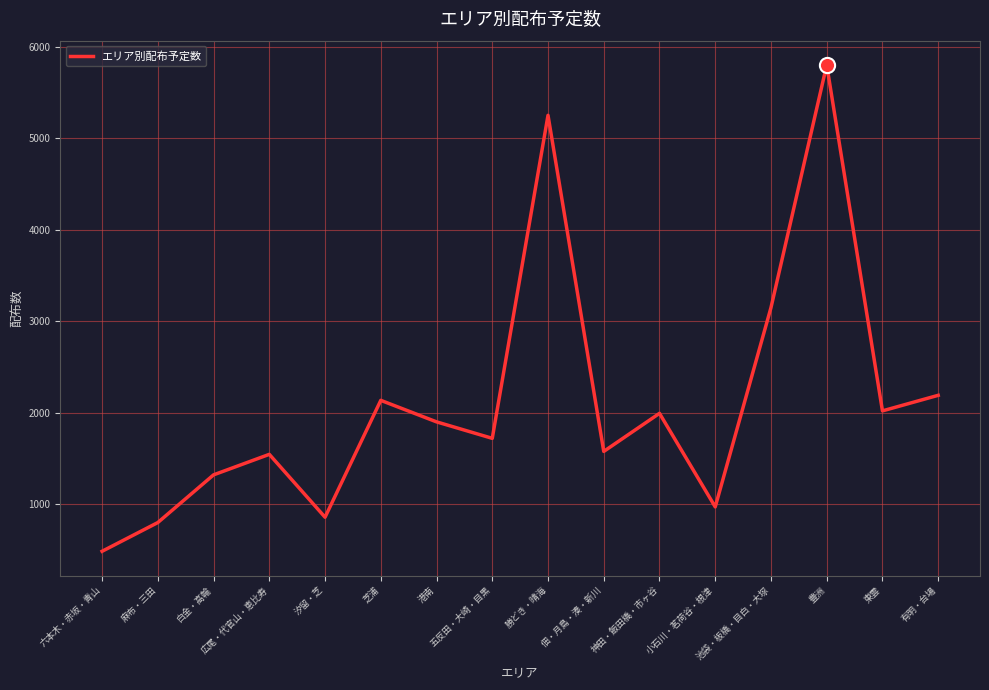

Between 東雲 and 港南, which is larger?

東雲